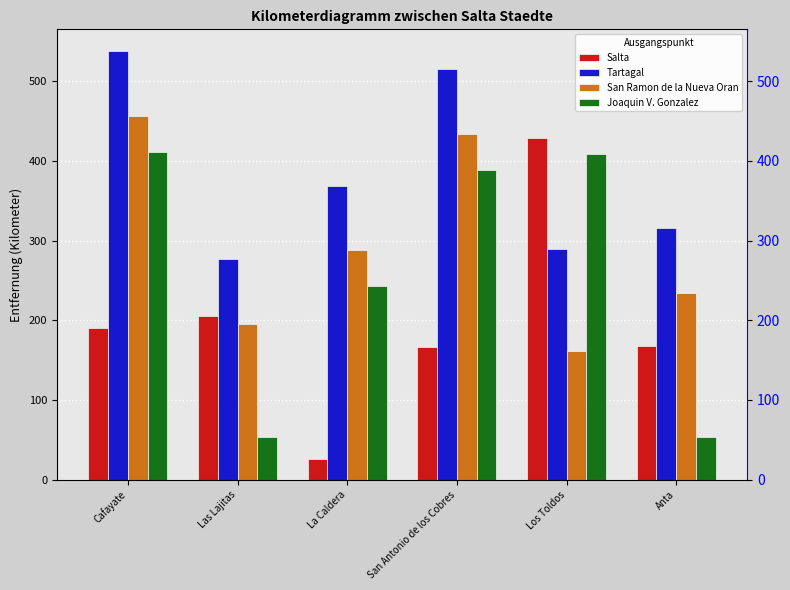

What is the sum of all San Ramon de la Nueva Oran values?

1767